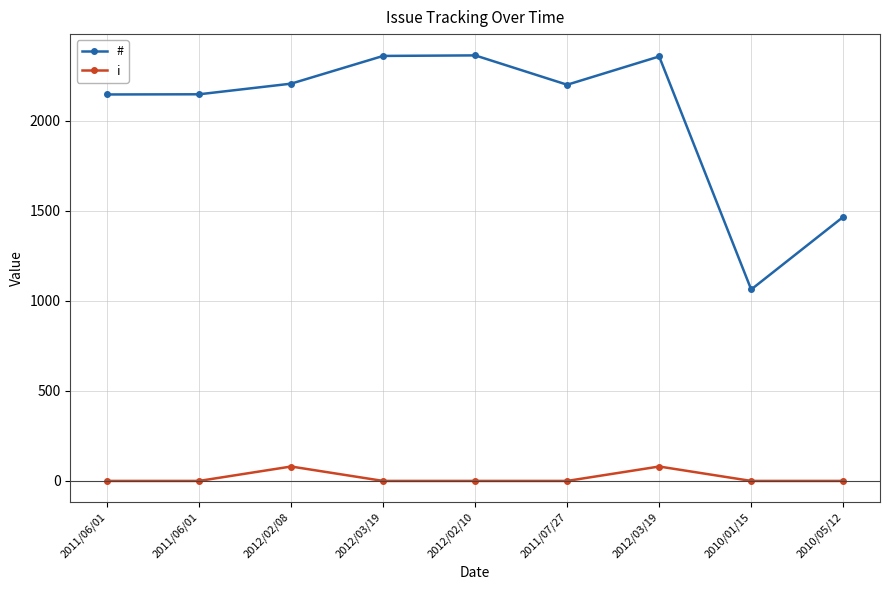

Which series changed the most between 2011/06/01 and 2011/06/01?

#